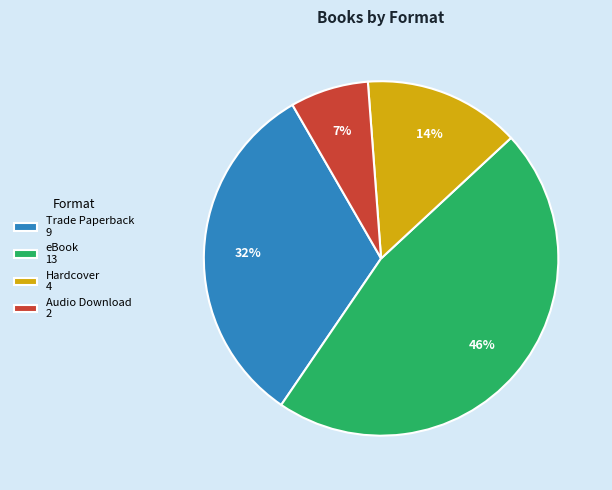

What percentage is the Trade Paperback slice, to the nearest percent?

32%